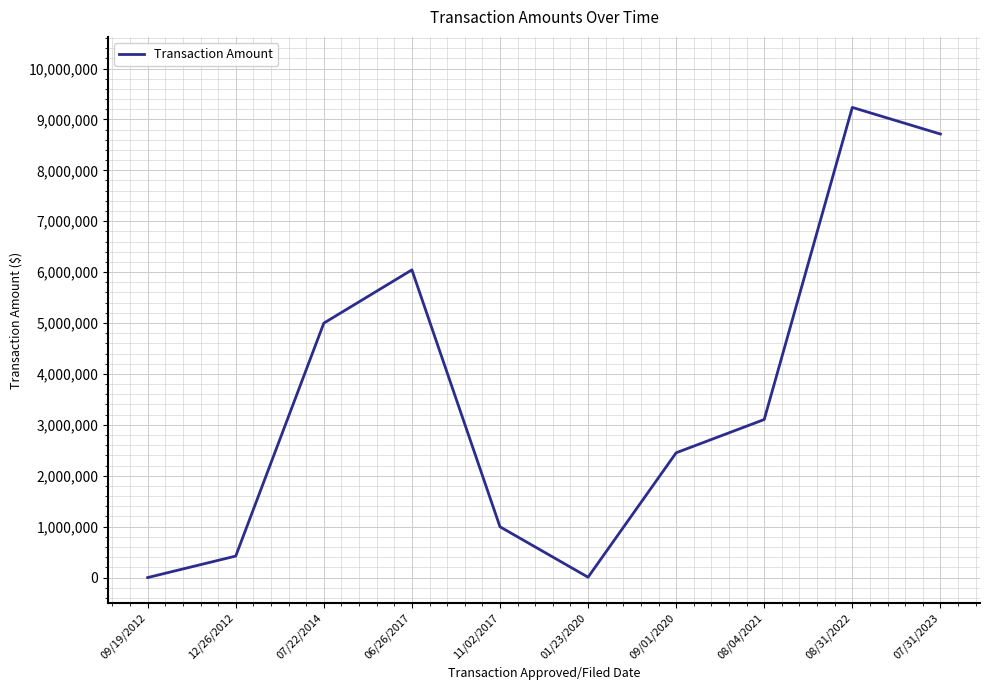

At which label does the data first exceed 3104767?

07/22/2014